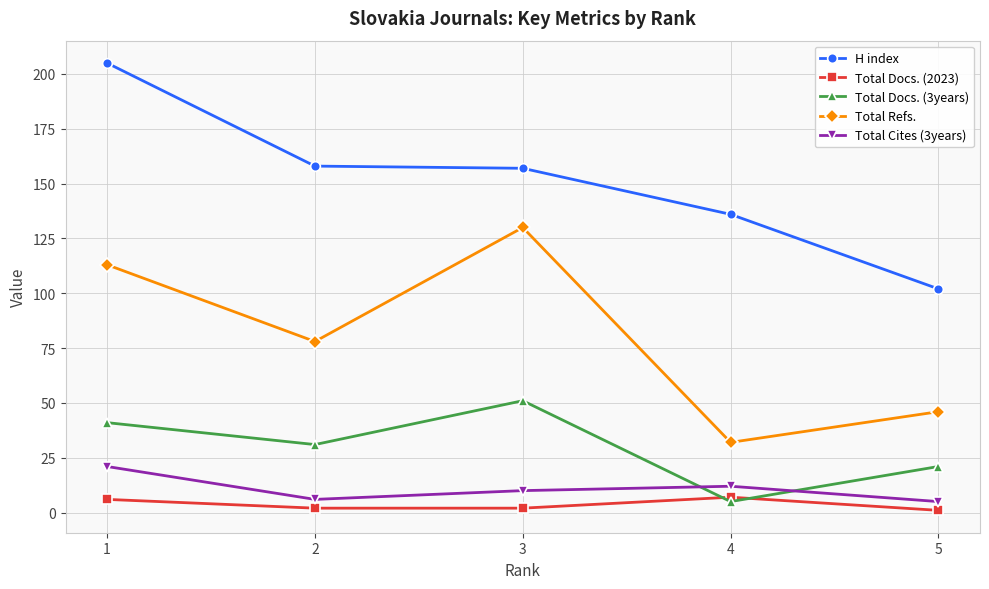

Does the chart have visible grid lines?

Yes